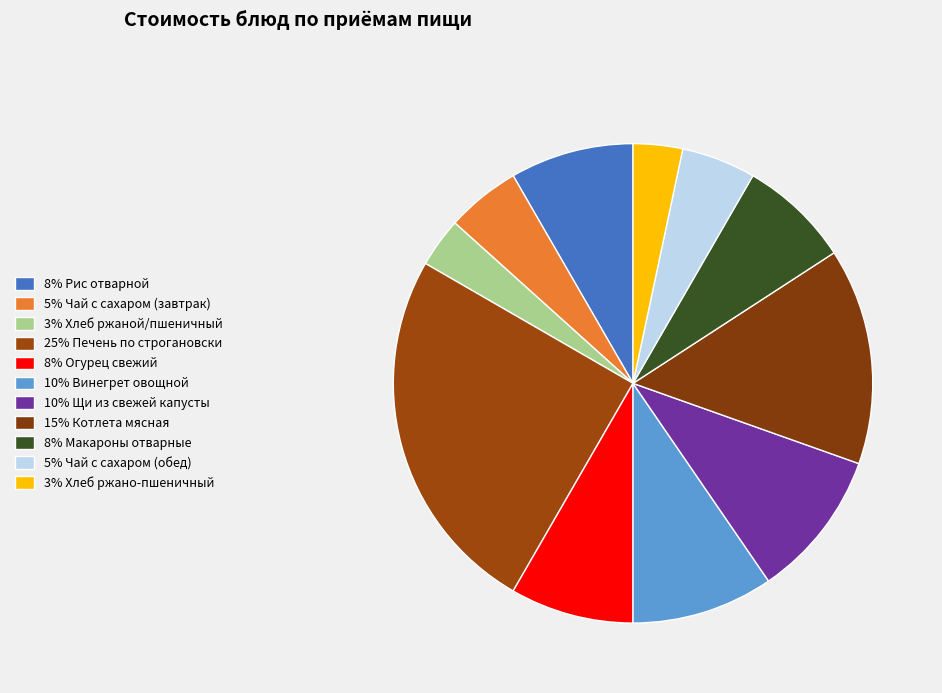

Is there a majority slice in this chart?

No